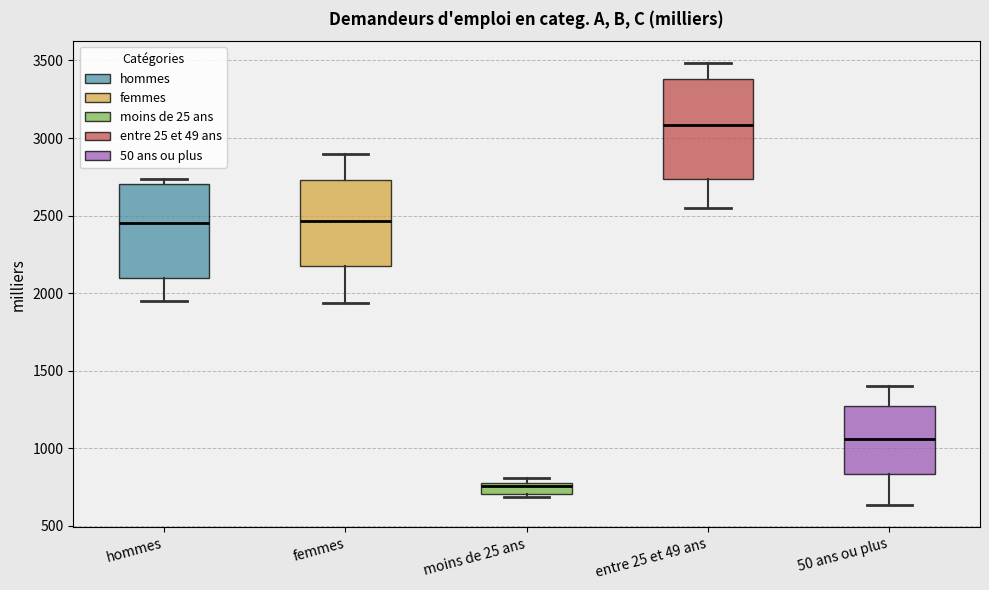

Which box has the highest median line?

entre 25 et 49 ans